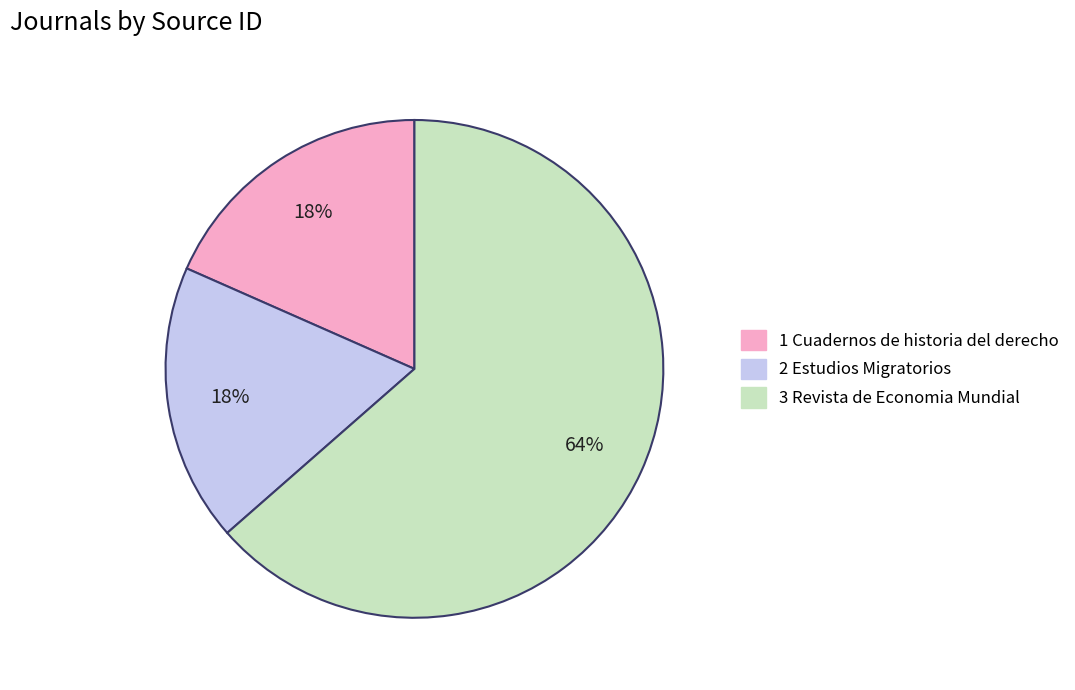

How many slices are in this pie chart?

3